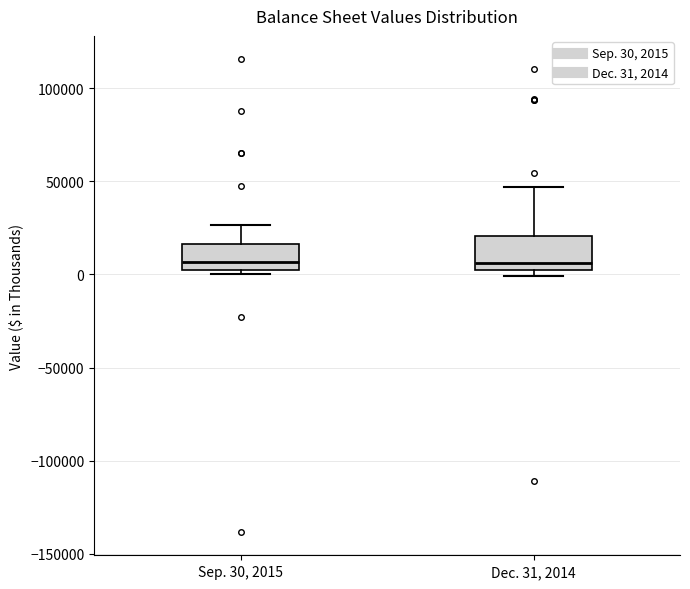

Reading left to right, transcribe this box plot: for each box, give where its median line is, the range the box spans, and where its two whiskers end, as read against the y-axis. The values are not printed on the chart, so give them approximately, as read against the axis.

Sep. 30, 2015: median 5000, box 0 to 15000, whiskers 0 (just below the box's lower edge) to 25000
Dec. 31, 2014: median 5000 (just above the box's lower edge), box 5000 to 20000, whiskers 0 to 45000